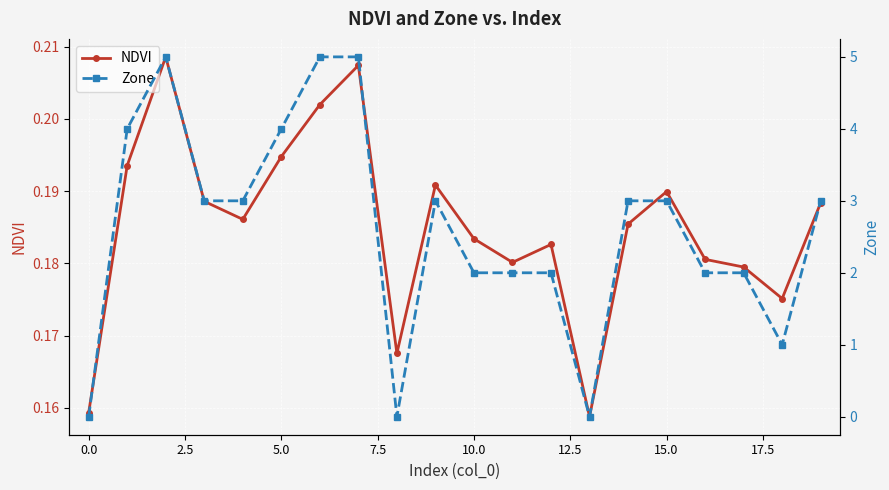

At which label does NDVI reach its minimum?

13